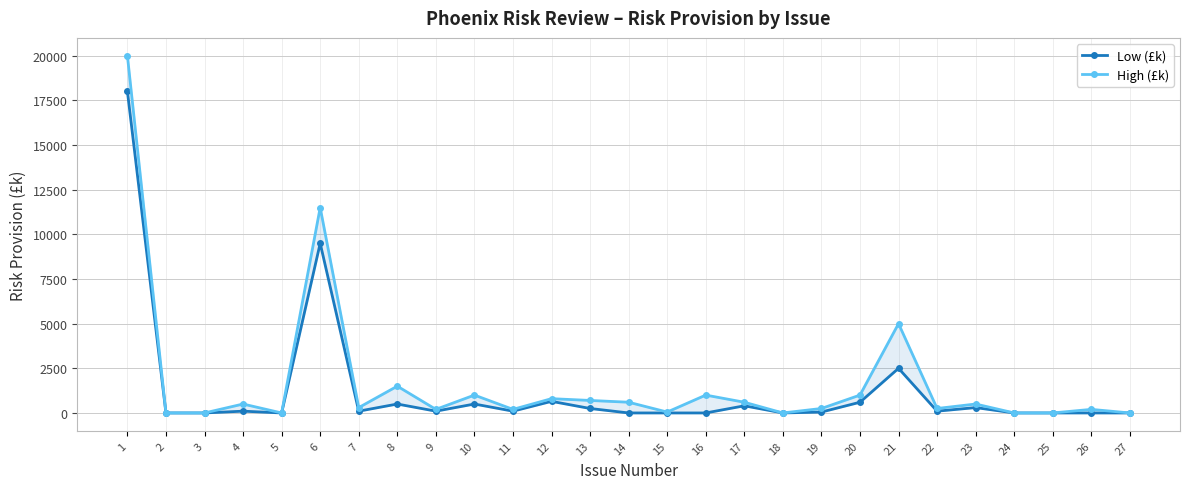

Reading left to right, extract all data points from this chart.

Low (£k): 18000	0	0	100	0	9500	100	500	100	500	100	650	250	0	0	0	400	0	50	600	2500	100	300	0	0	0	0
High (£k): 20000	0	0	500	0	11500	300	1500	200	1000	200	800	700	600	50	1000	600	0	250	1000	5000	250	500	0	0	200	0